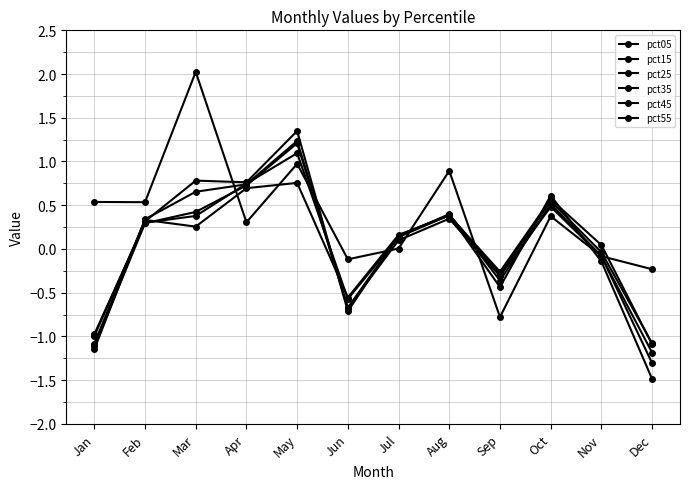

Which series has the widest spread of values?

pct15